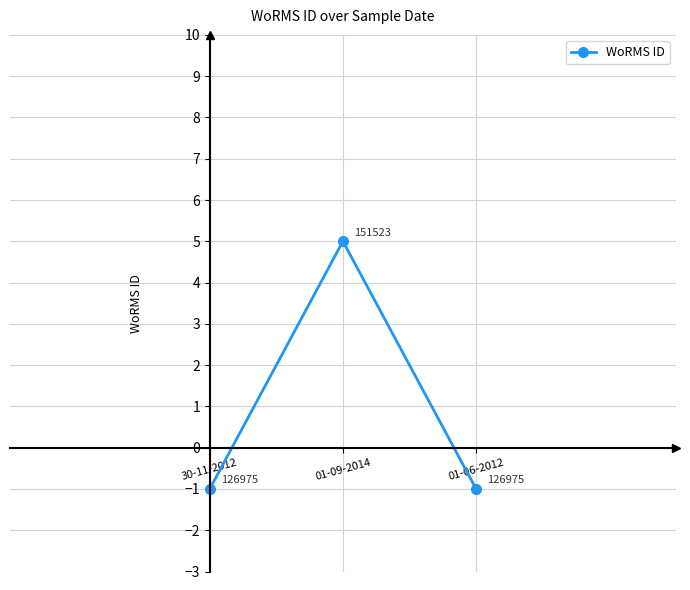

How many values are between -1 and 5?

3